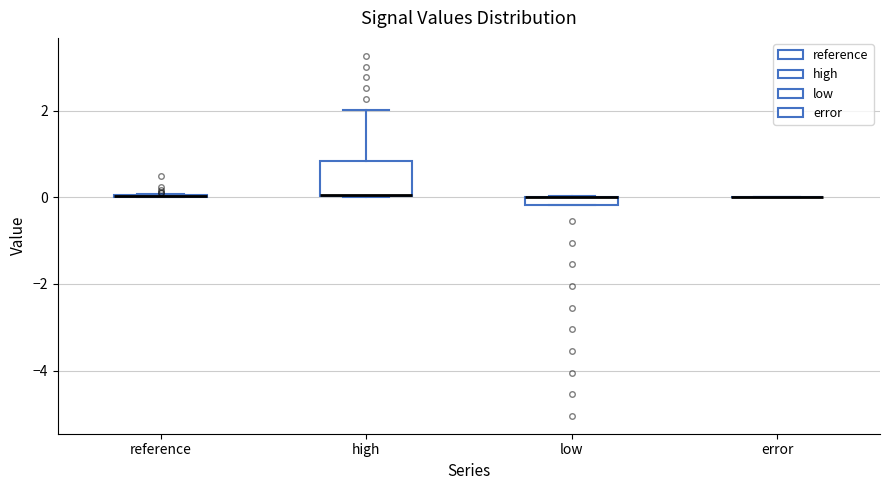

Comparing the boxes themselves (not the whiskers), which one is the tallest?

high